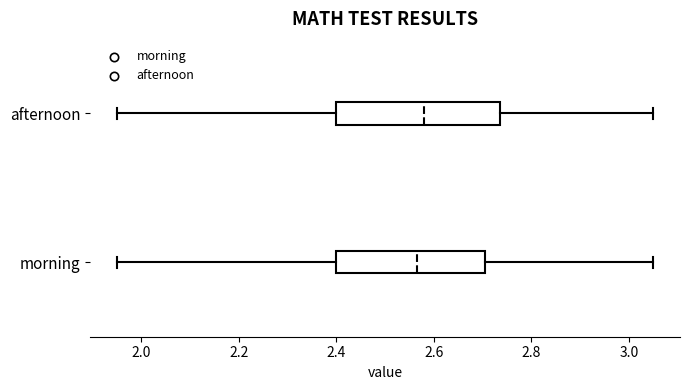

Comparing the boxes themselves (not the whiskers), which one is the widest?

afternoon